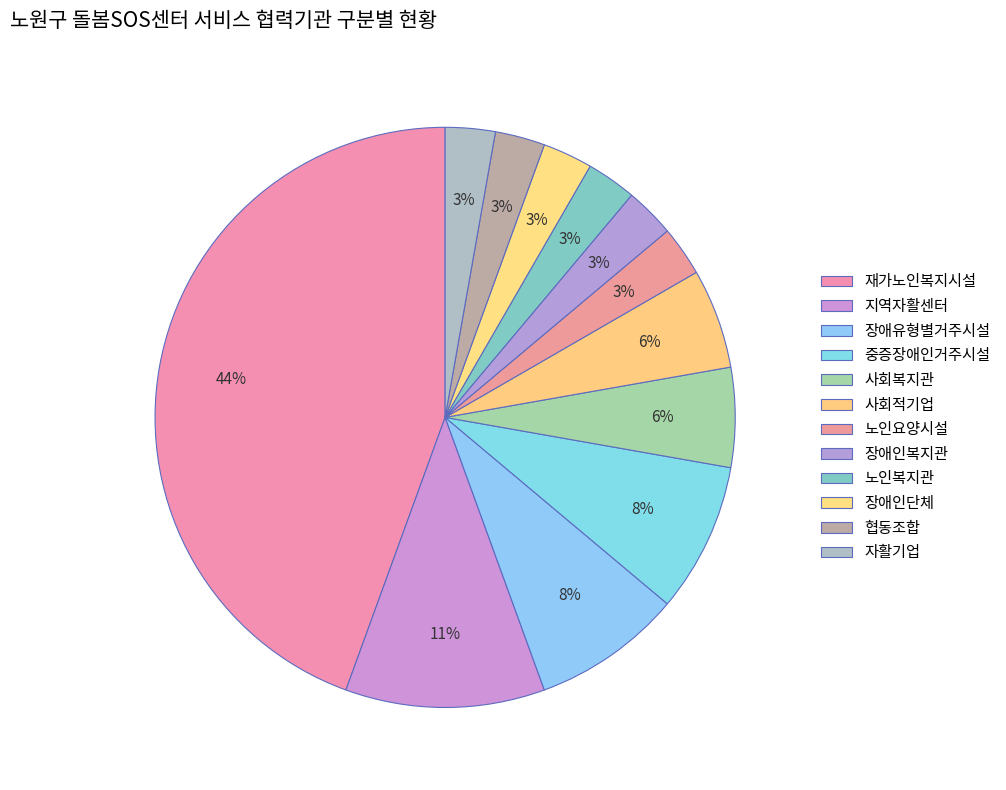

What is the ratio of the value at 자활기업 to the value at 장애인복지관?

1.0